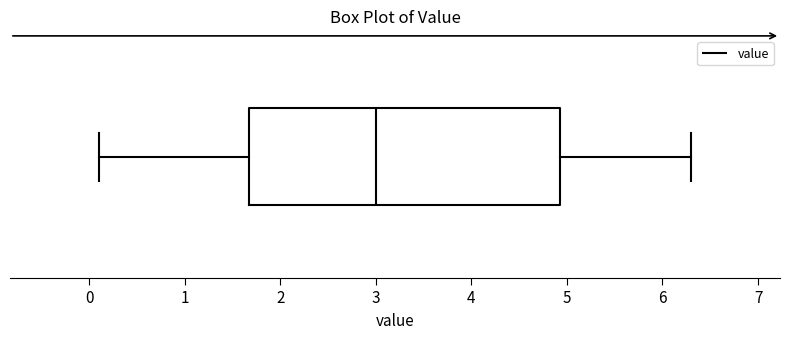

Transcribe this box plot: give where the median line is, the range the box spans, and where the two whiskers end, as read against the x-axis. The values are not printed on the chart, so give them approximately, as read against the axis.

median 3.0, box 1.7 to 4.9, whiskers 0.1 to 6.3